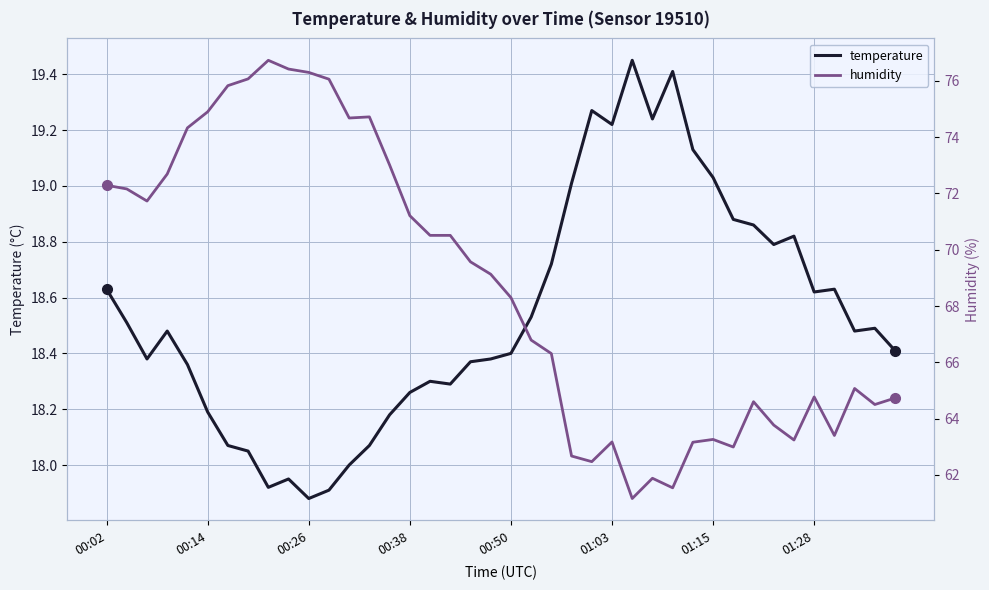

How many data points in humidity are above 69?

20